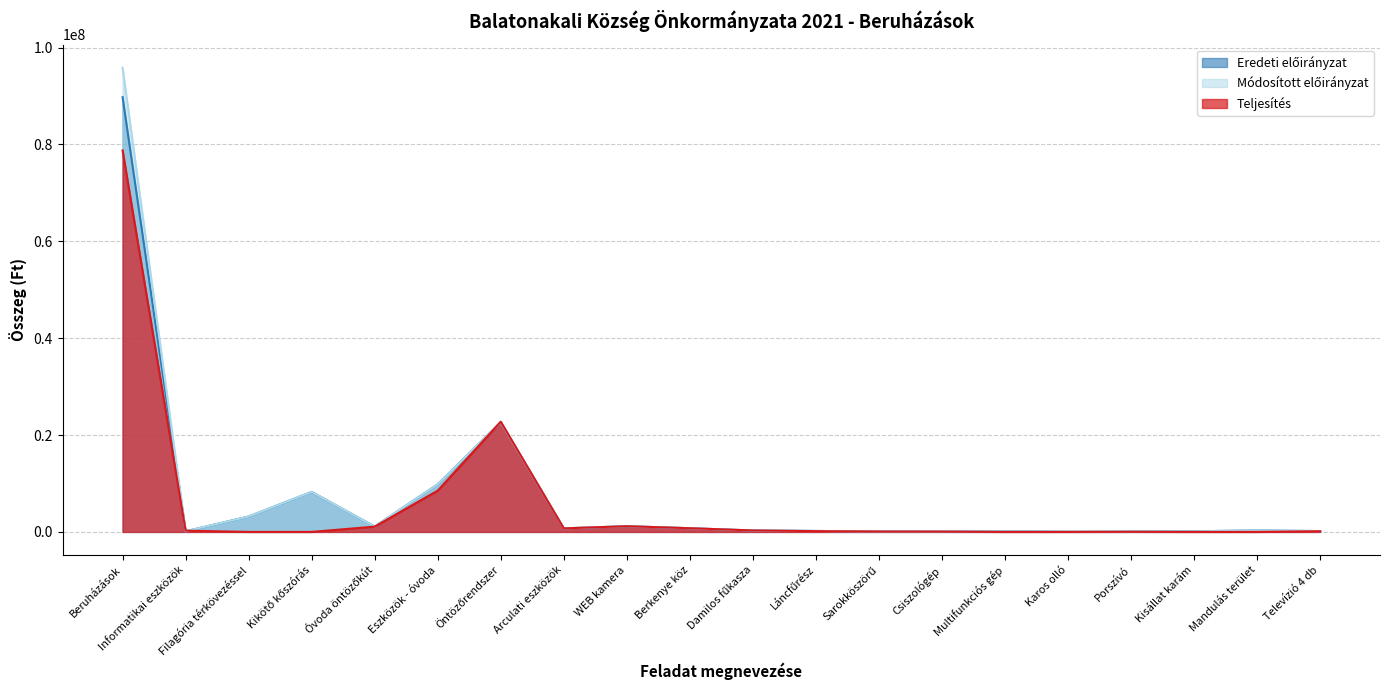

Where is the first local maximum for Módosított előirányzat?

Kikötő kőszórás